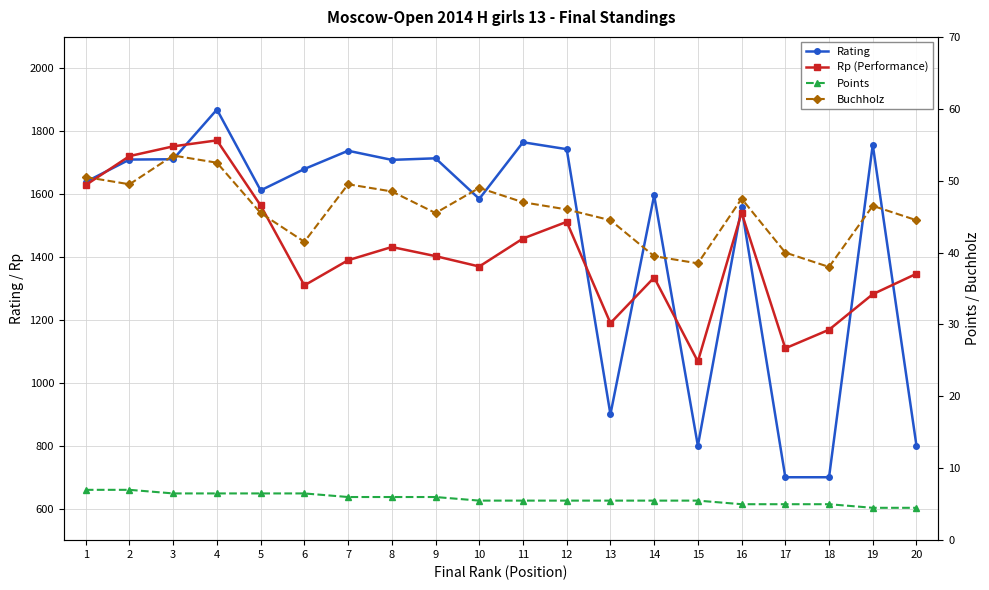

How many lines are shown in the chart?

4